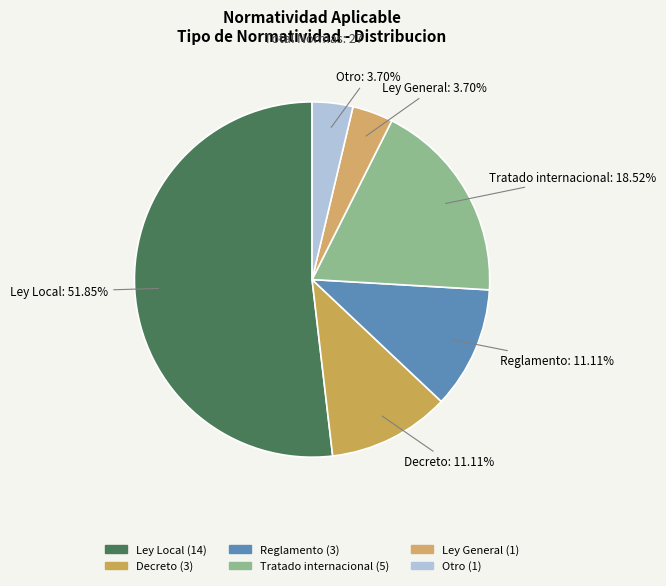

The Reglamento slice represents 11% of the pie. True or false?

True